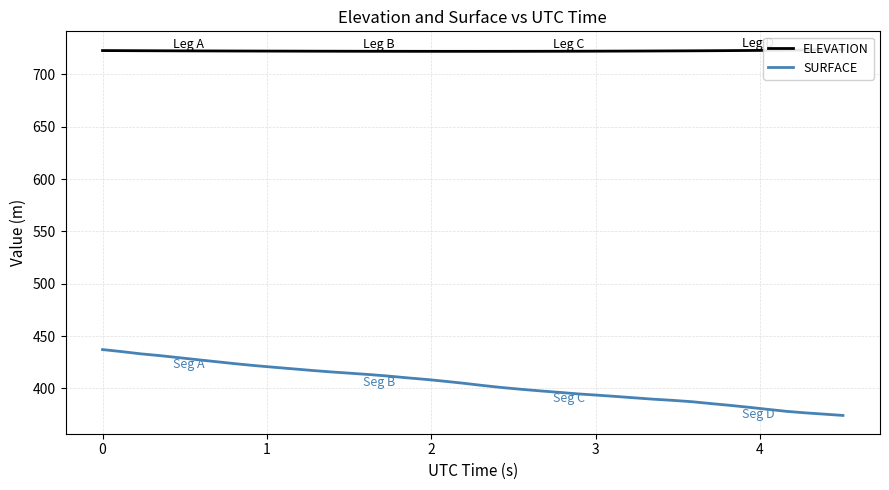

What is the maximum value for SURFACE?

437.1